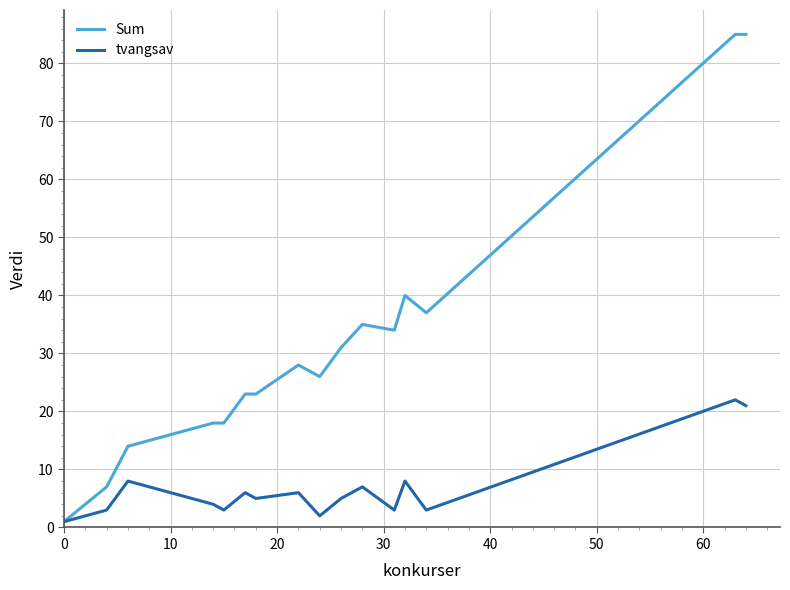

At how many categories does at least one series exceed 62?

2